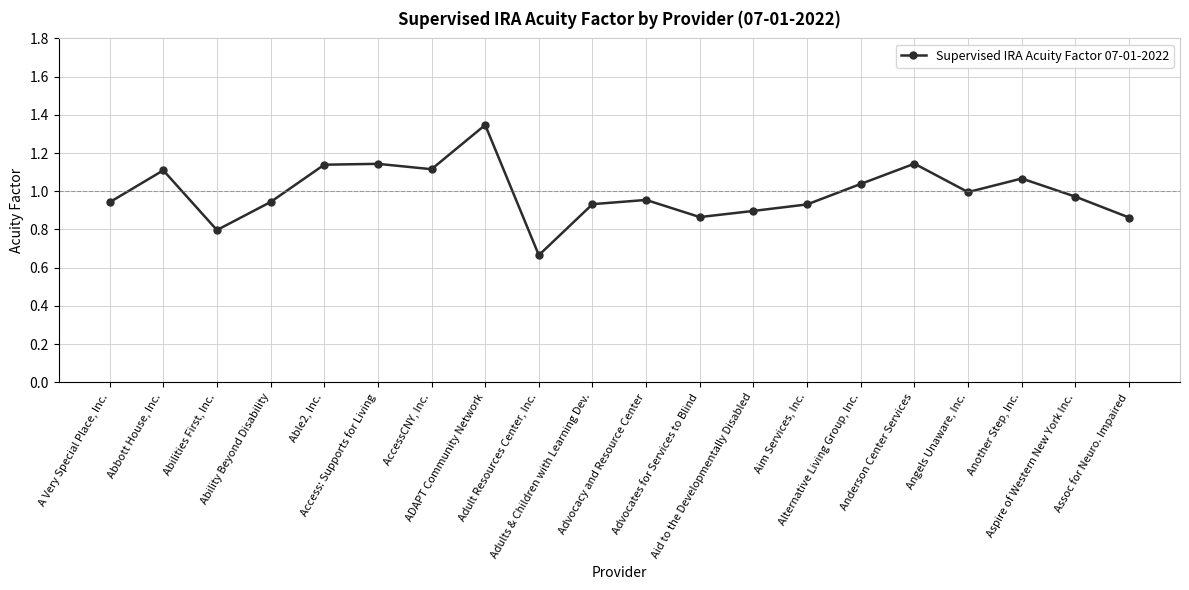

What is the approximate value at Abilities First, Inc.?

0.8